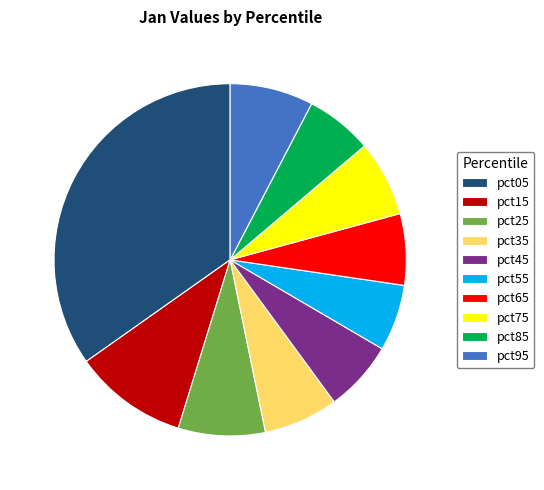

Between pct75 and pct15, which is larger?

pct15